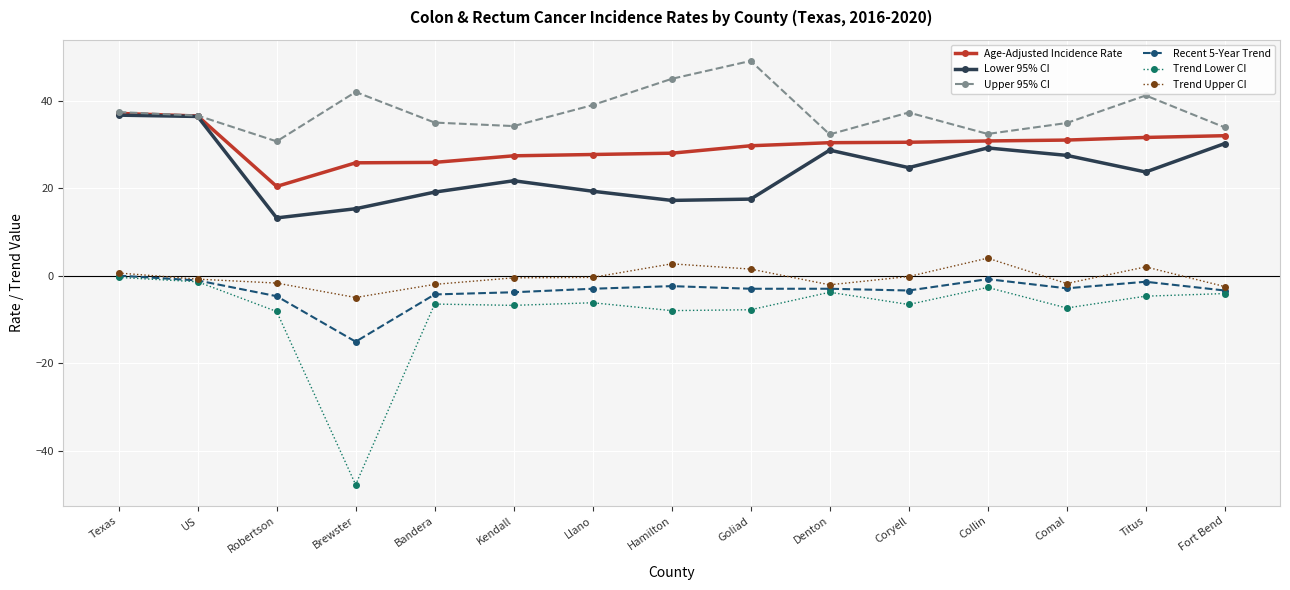

Does the chart have visible grid lines?

Yes